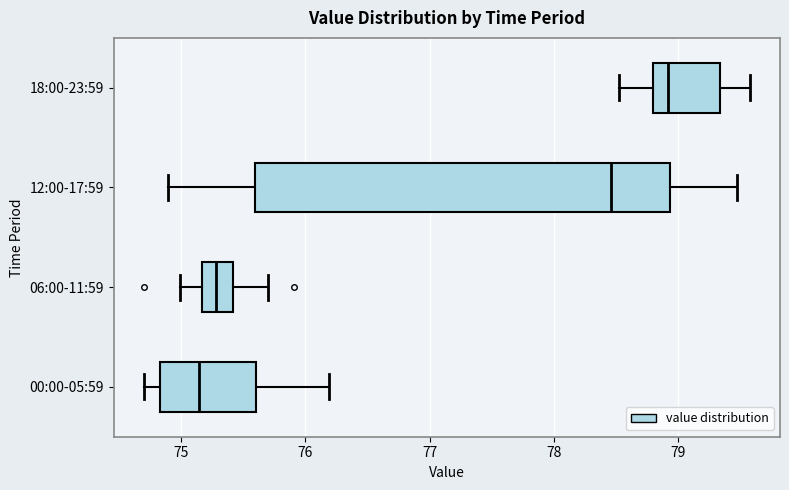

Which box has the furthest to the left median line?

00:00-05:59